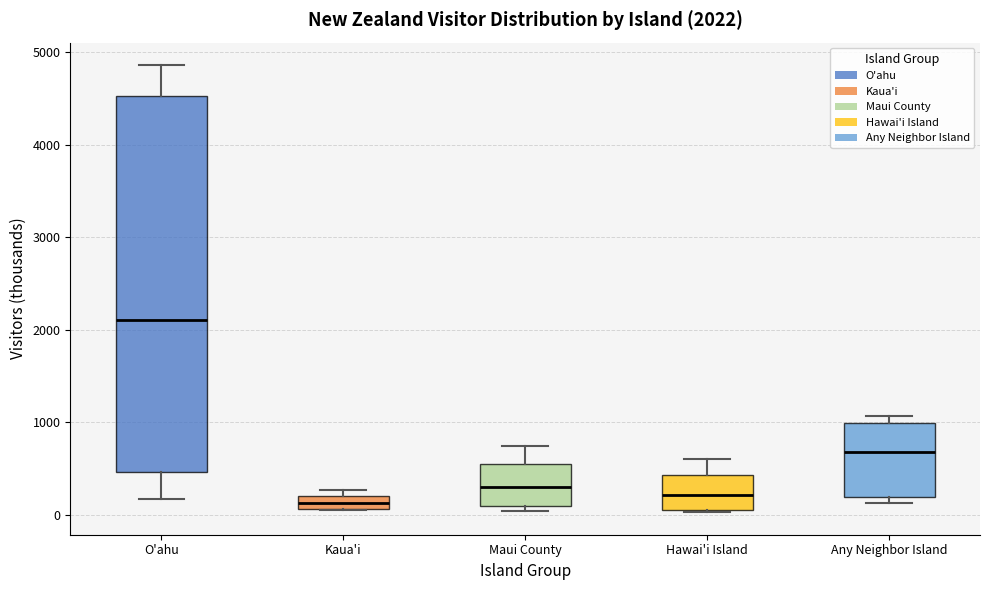

Which box is the tallest, from its lower edge to its upper edge?

O'ahu